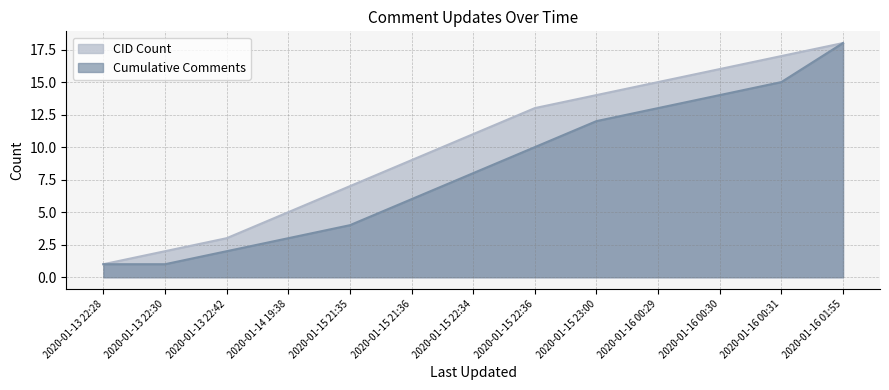

True or false: CID Count and Cumulative Comments intersect in this chart.

False